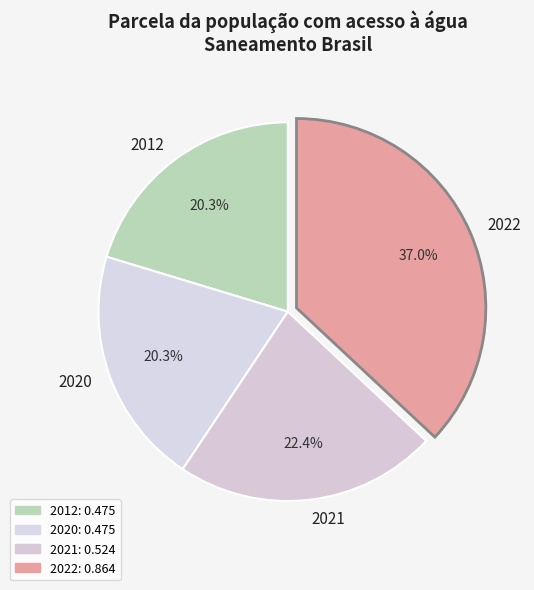

True or false: 2020 accounts for 20% of the total.

True